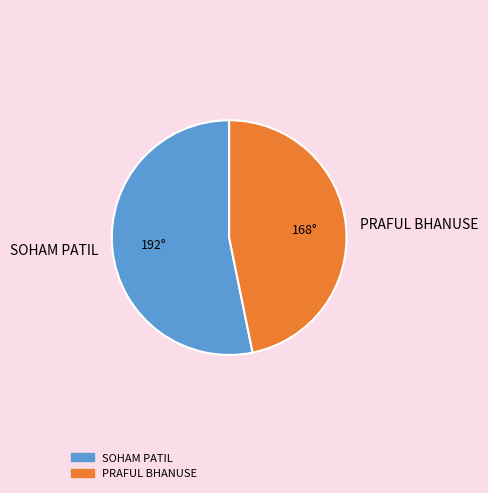

Count the number of slices in the pie.

2